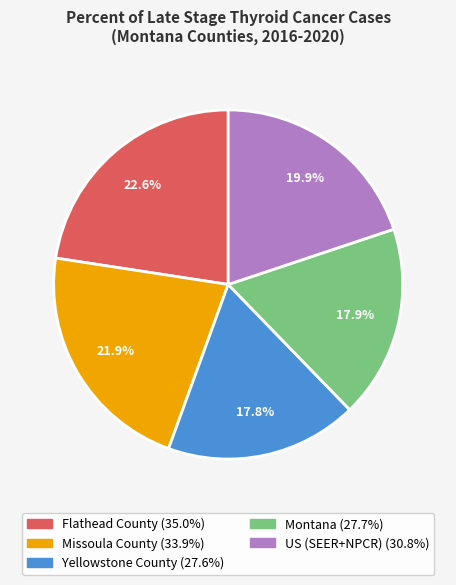

Does Montana account for over 50% of the chart?

No